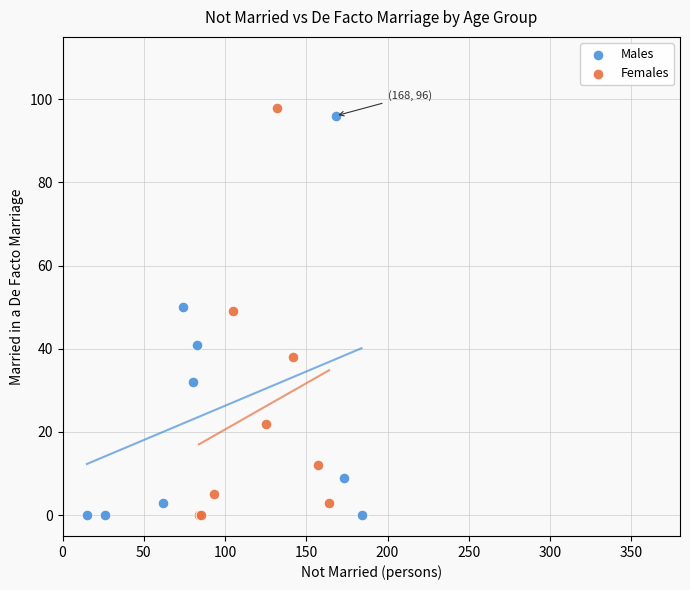

Which series has the largest Y range (max minus min)?

Females